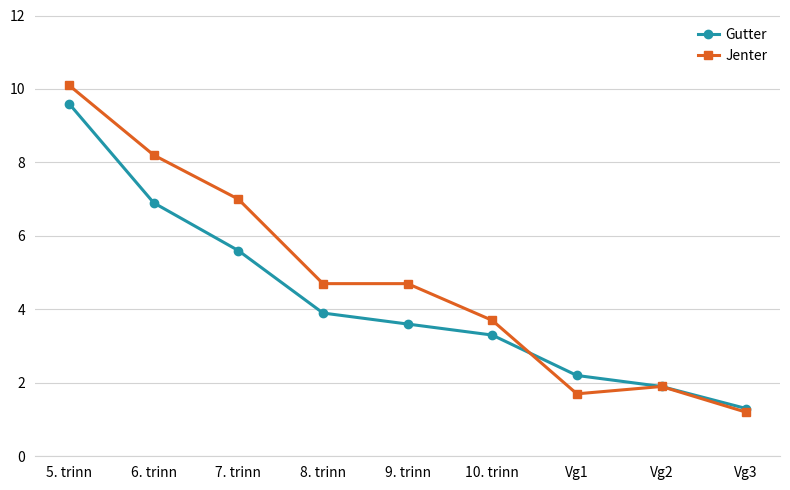

How many data points in Gutter are less than 3?

3